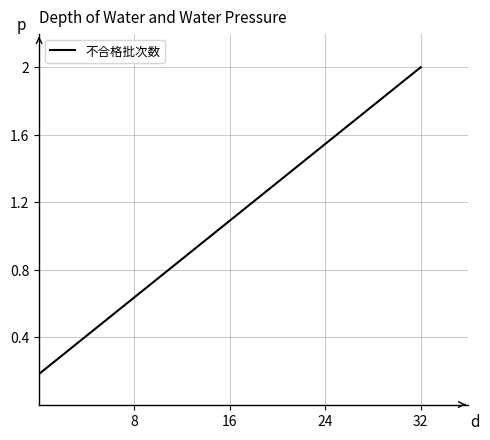

What is the maximum value shown in the chart?

2.0